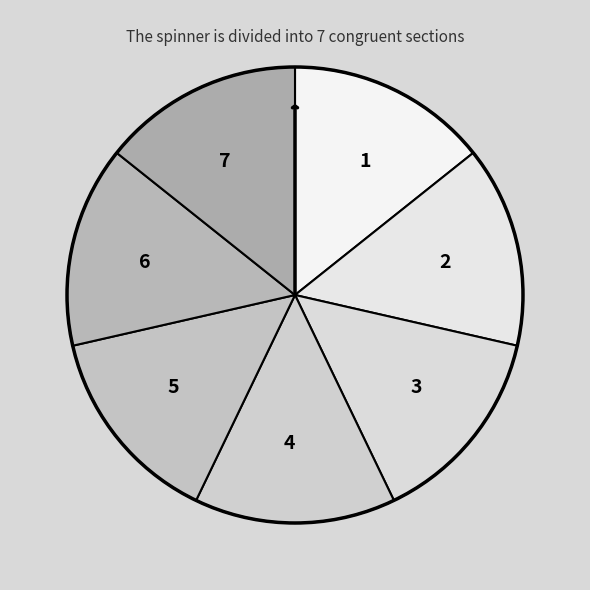

What is the ratio of the value at 4 to the value at 1?

1.0